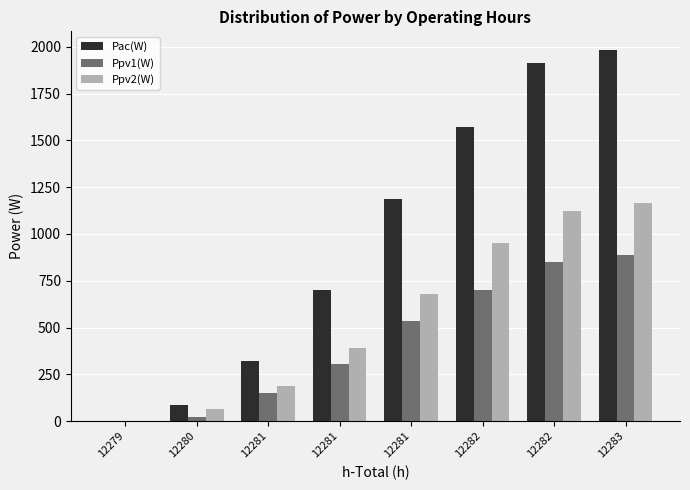

What are all the series names shown in the legend?

Pac(W), Ppv1(W), Ppv2(W)